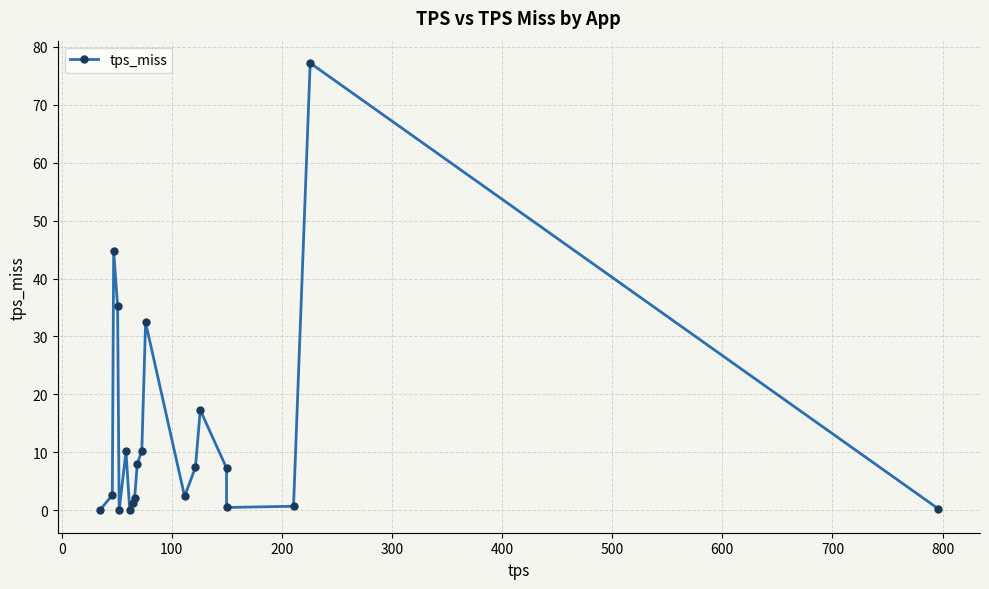

What is the greatest value displayed?

77.2